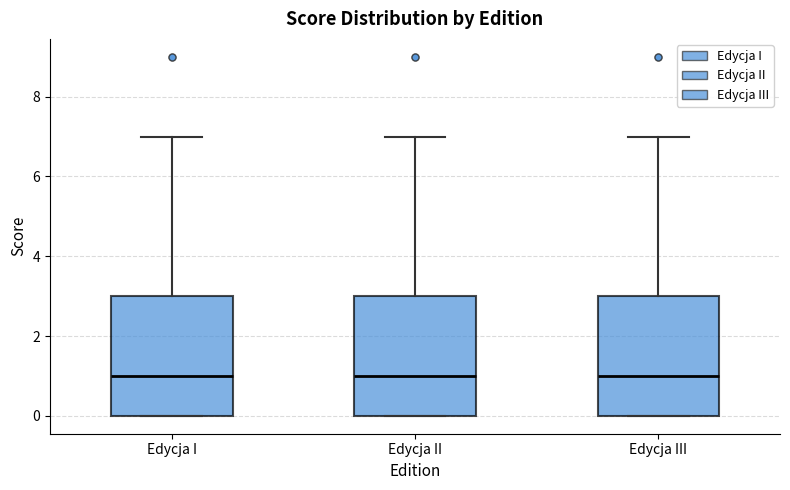

Reading left to right, read every box against the y-axis: the position of its median line, the range the box covers, and the ends of its whiskers. The values are not printed on the chart, so give them approximately, as read against the axis.

Edycja I: median 1, box 0 to 3, whiskers 0 to 7
Edycja II: median 1, box 0 to 3, whiskers 0 to 7
Edycja III: median 1, box 0 to 3, whiskers 0 to 7